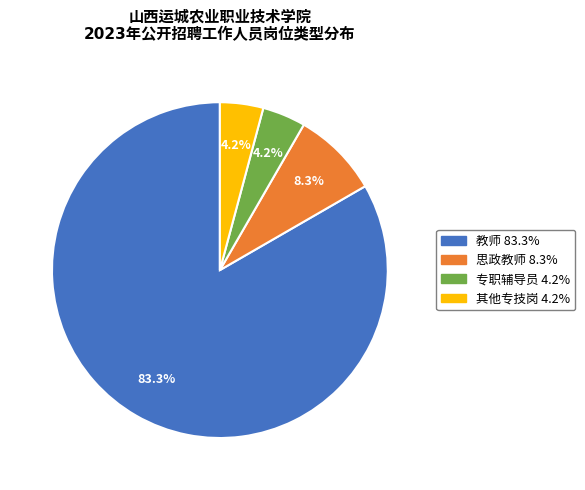

What is the largest slice in the pie chart?

教师 83.3%